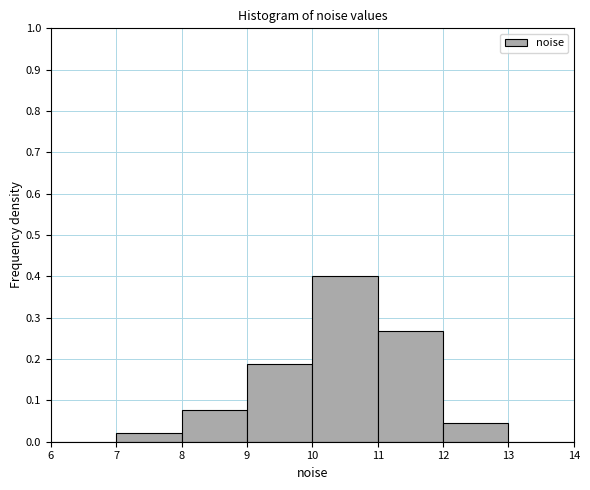

Reading left to right, transcribe this chart: for each bar, give the range it covers on the x-axis and its height. The values are not printed on the chart, so give them approximately, as read against the axis.

6 to 7: 0
7 to 8: 0.02
8 to 9: 0.08
9 to 10: 0.19
10 to 11: 0.40
11 to 12: 0.27
12 to 13: 0.04
13 to 14: 0